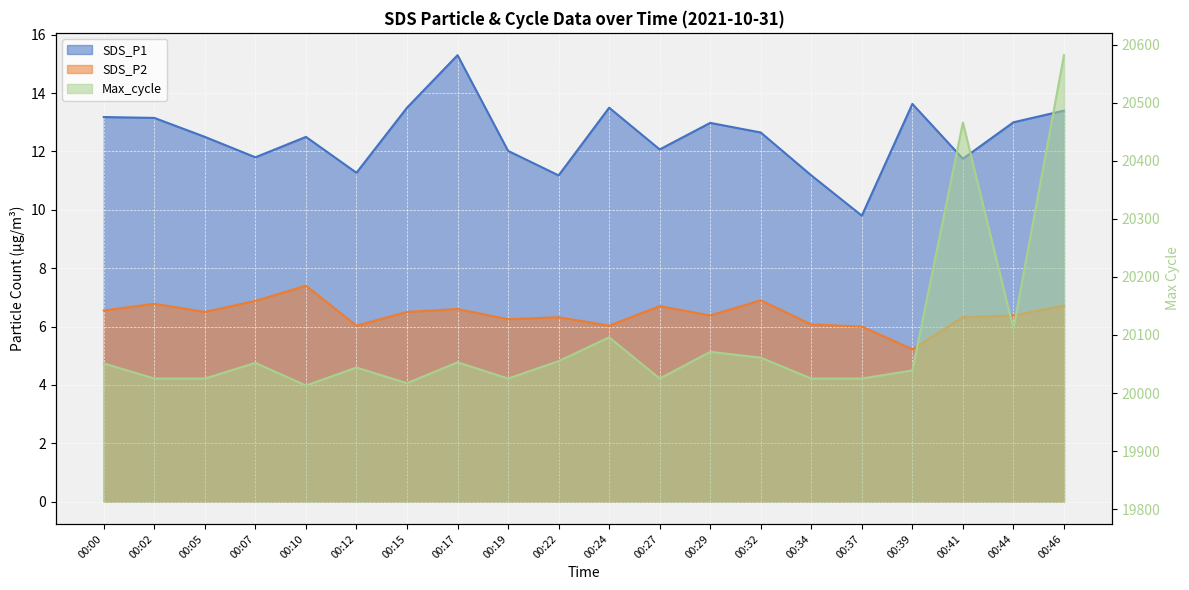

Reading left to right, what are all the values shown in this chart?

SDS_P1: 00:00=13.2	00:02=13.2	00:05=12.5	00:07=11.8	00:10=12.5	00:12=11.3	00:15=13.5	00:17=15.3	00:19=12.0	00:22=11.2	00:24=13.5	00:27=12.1	00:29=13.0	00:32=12.7	00:34=11.2	00:37=9.8	00:39=13.6	00:41=11.8	00:44=13.0	00:46=13.4
SDS_P2: 00:00=6.5	00:02=6.8	00:05=6.5	00:07=6.9	00:10=7.4	00:12=6.0	00:15=6.5	00:17=6.6	00:19=6.2	00:22=6.3	00:24=6.0	00:27=6.7	00:29=6.4	00:32=6.9	00:34=6.1	00:37=6.0	00:39=5.2	00:41=6.3	00:44=6.4	00:46=6.7
Max_cycle: 00:00=20051.0	00:02=20025.0	00:05=20025.0	00:07=20052.0	00:10=20013.0	00:12=20044.0	00:15=20017.0	00:17=20053.0	00:19=20025.0	00:22=20055.0	00:24=20096.0	00:27=20025.0	00:29=20071.0	00:32=20061.0	00:34=20025.0	00:37=20025.0	00:39=20039.0	00:41=20466.0	00:44=20111.0	00:46=20582.0